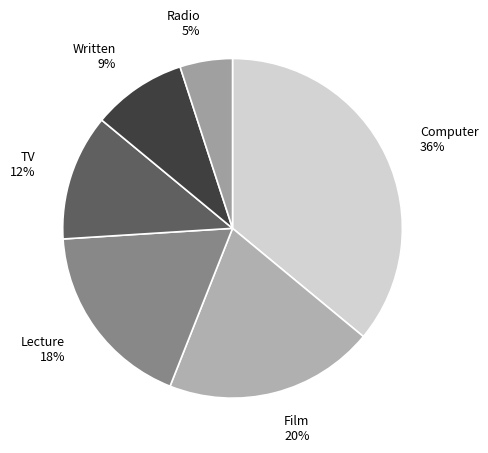

How many segments does this pie chart have?

6